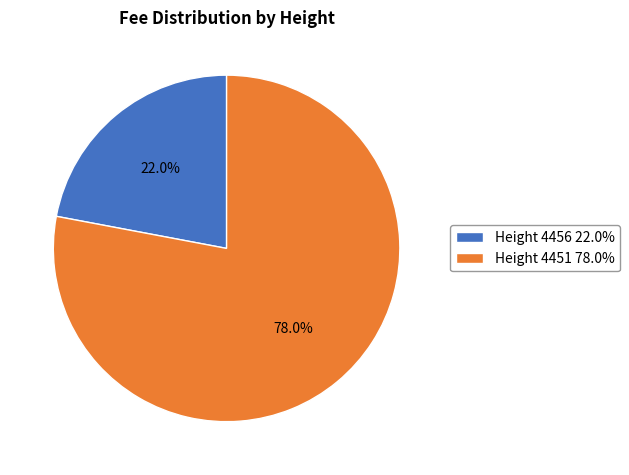

Is there a majority slice in this chart?

Yes